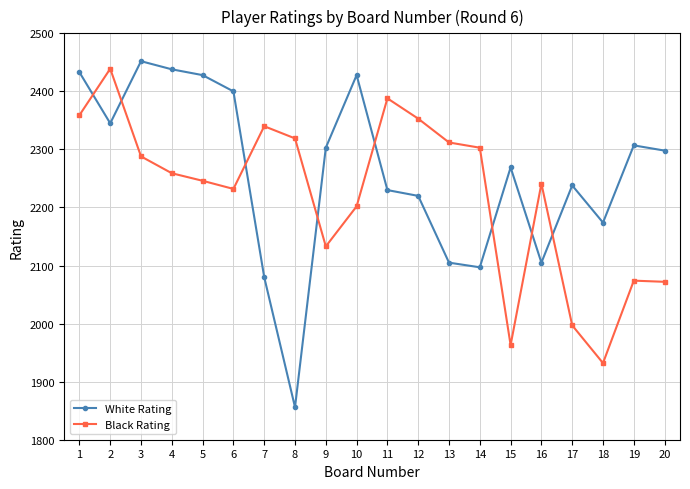

Where is the first local minimum for White Rating?

2